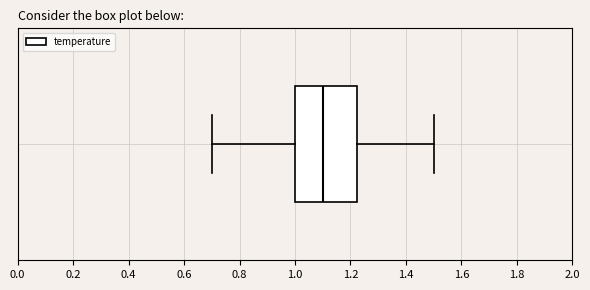

Read this box plot against the x-axis: the position of the median line, the range covered by the box, and the ends of both whiskers. The values are not printed on the chart, so give them approximately, as read against the axis.

median 1.10, box 1.00 to 1.22, whiskers 0.70 to 1.50